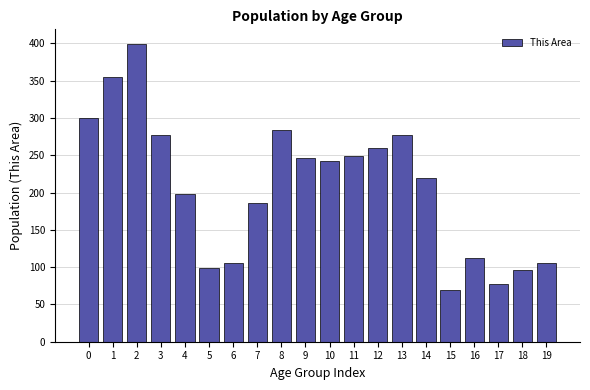

The value at 12 is 357. True or false?

False